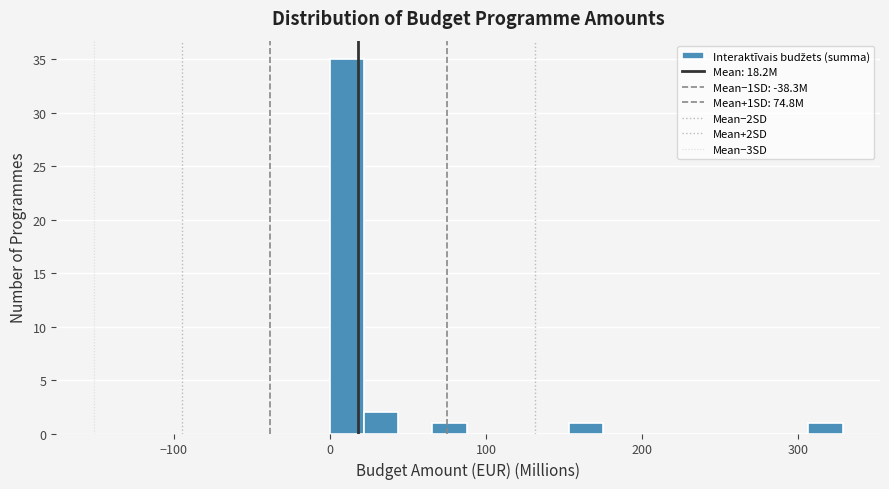

Read against the x-axis, roughly where is the centre of the tallest bar?

10